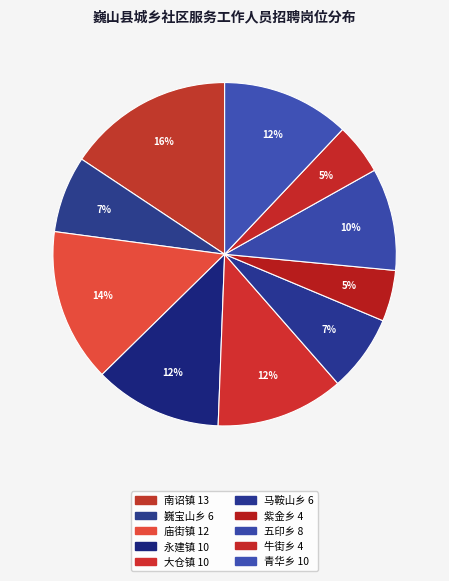

To the nearest percent, what is the difference between the 永建镇 and 五印乡 slice percentages?

2%